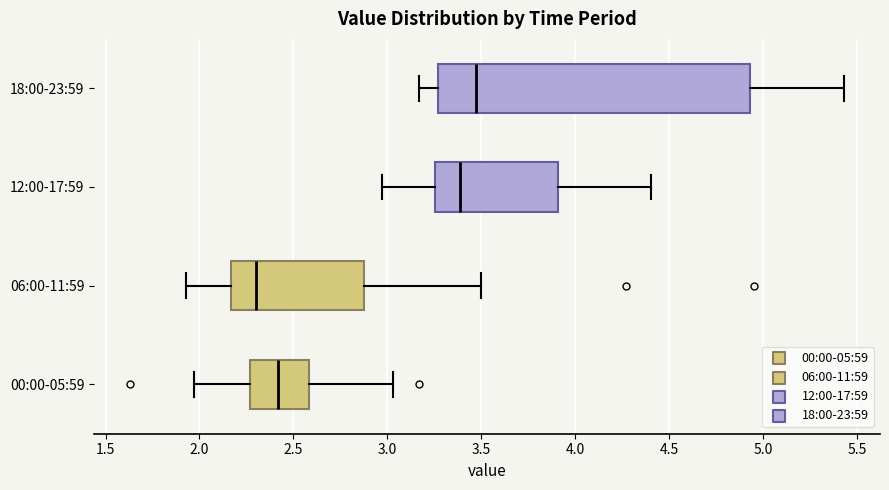

Comparing the boxes themselves (not the whiskers), which one is the widest?

18:00-23:59